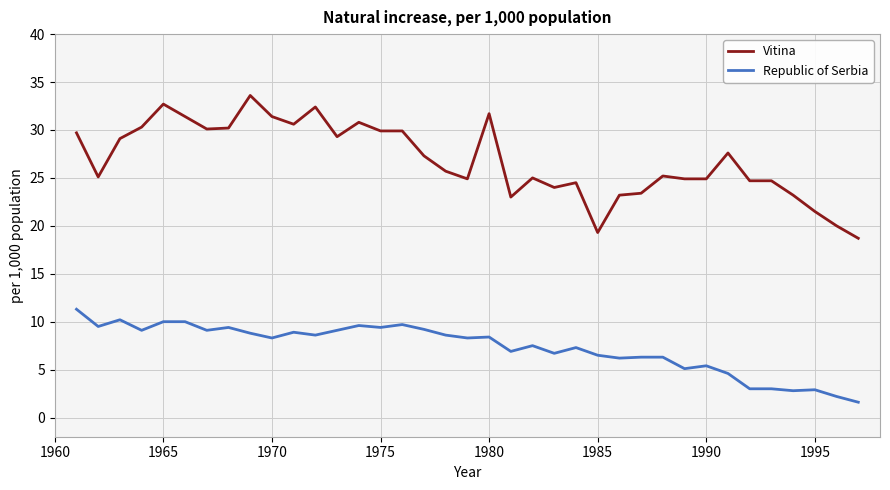

What is the sum of all Vitina values?

993.9